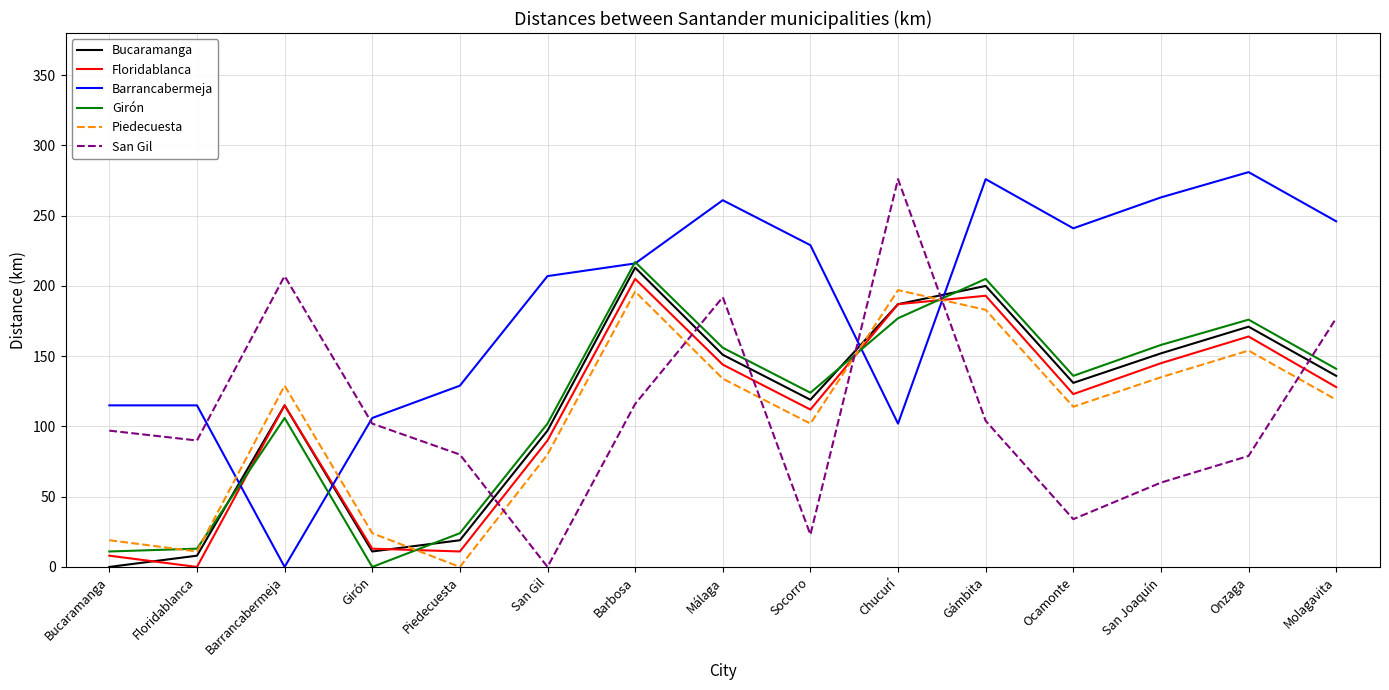

Which series changed the most between Girón and Ocamonte?

Girón